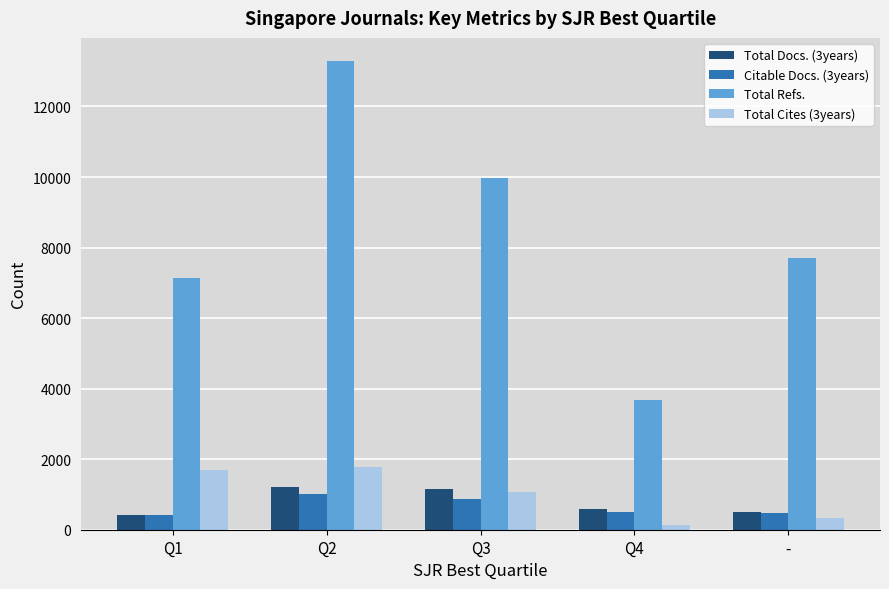

Which series has the largest total across all categories?

Total Refs.